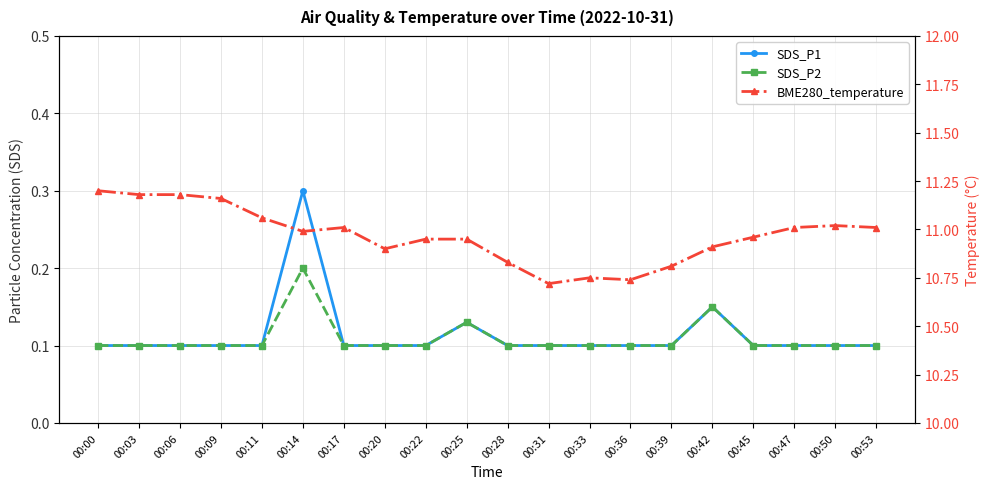

True or false: SDS_P2 and SDS_P1 intersect in this chart.

False